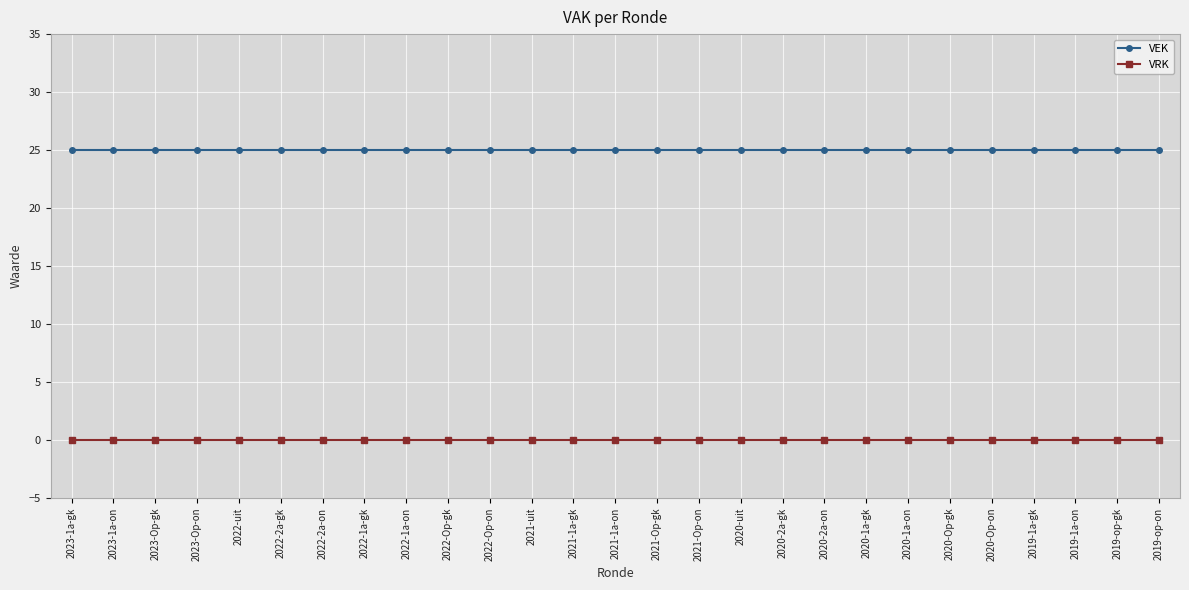

The VEK series shows 25 at 2022-uit. True or false?

True